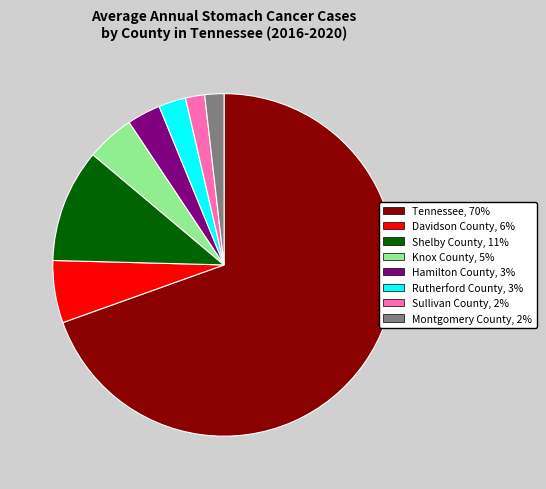

Which has a higher value, Montgomery County, 2% or Shelby County, 11%?

Shelby County, 11%